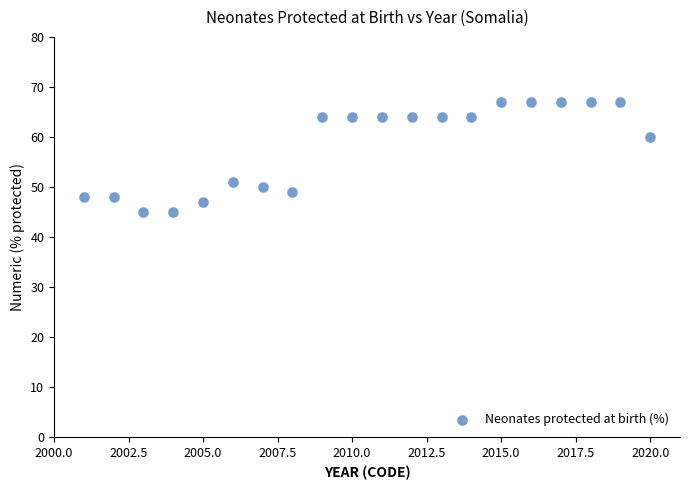

What is the range of X values (max minus min)?

19